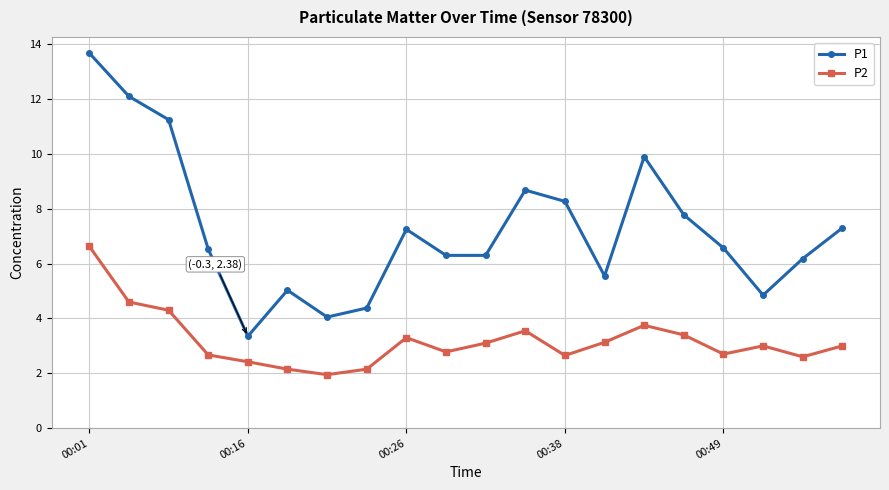

Which series has the largest total across all categories?

P1